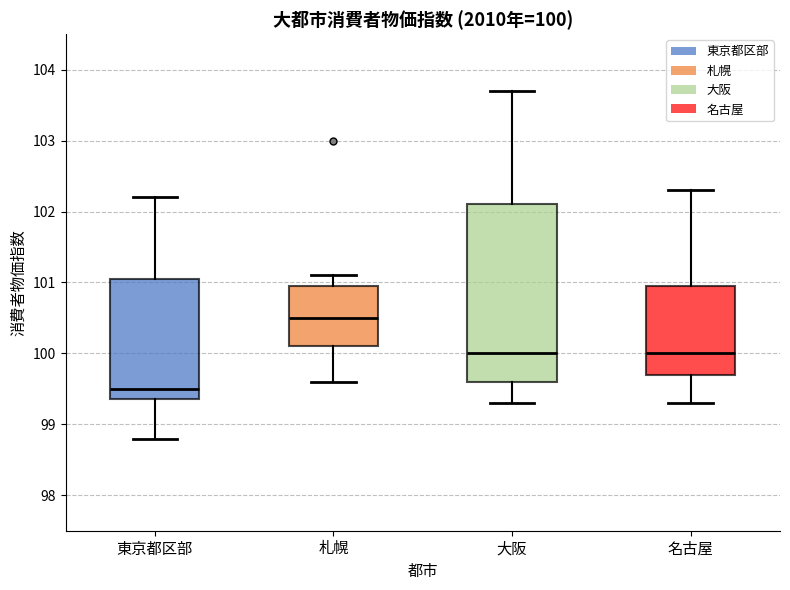

Which box is the tallest, from its lower edge to its upper edge?

大阪